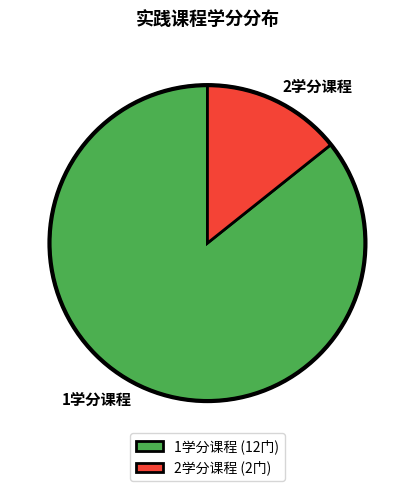

How many slices are in this pie chart?

2